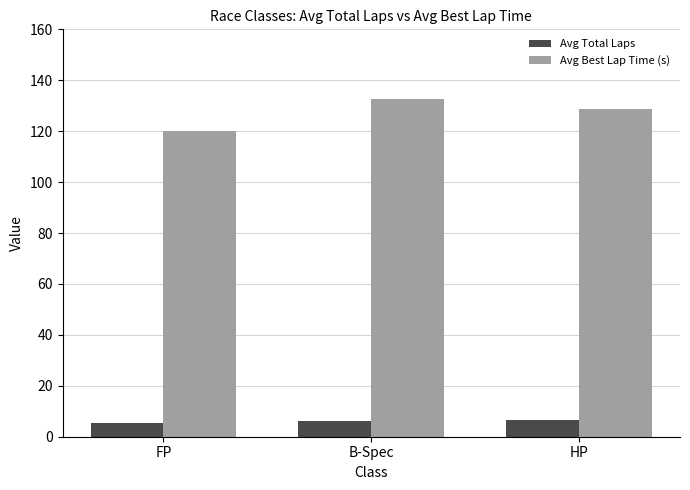

What is the difference between the Avg Total Laps values at FP and B-Spec?

0.6